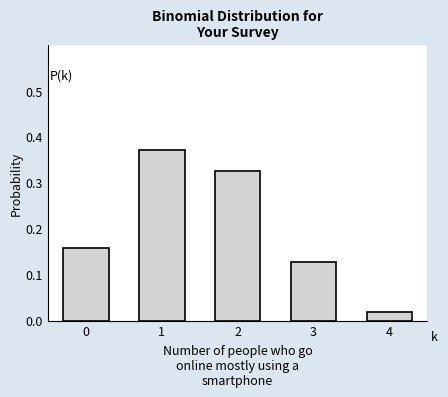

At which category does the chart reach its minimum across all series?

4